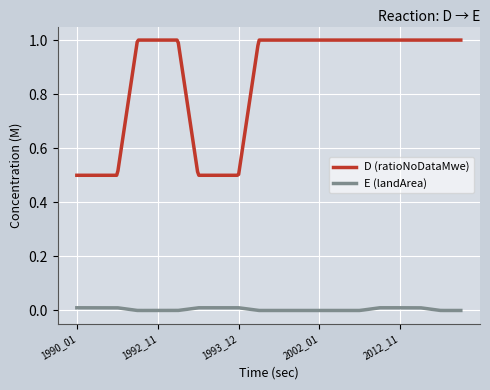

True or false: D (ratioNoDataMwe) and E (landArea) cross at least once.

False